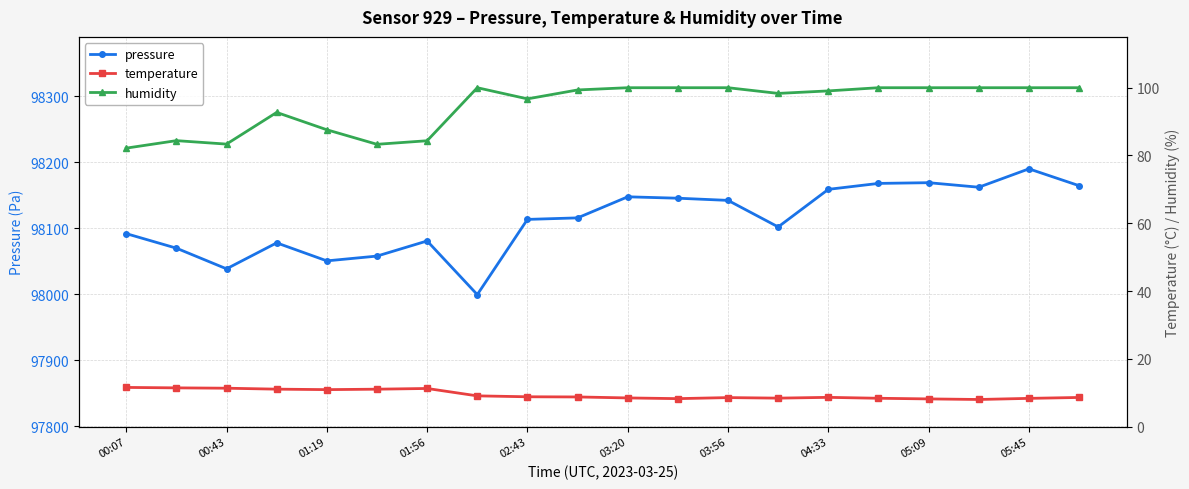

How many interior local valleys does the humidity series have?

4